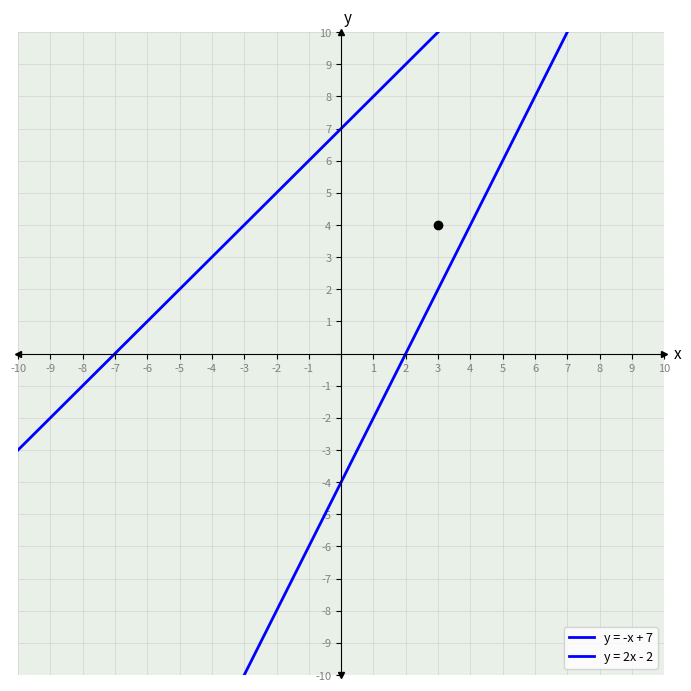

What is the difference between the y = 2x - 2 values at -1 and 6?

14